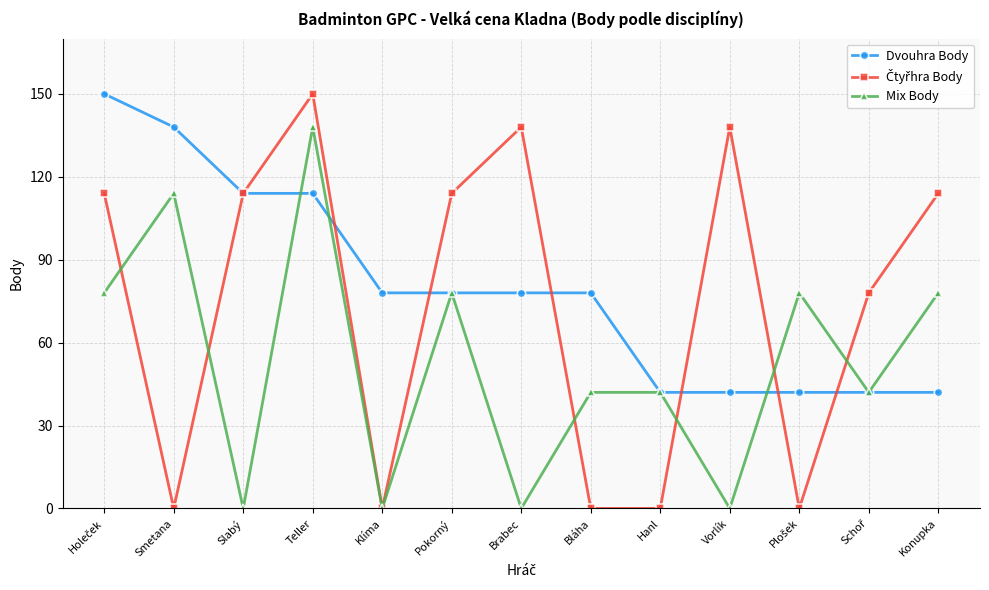

What is the maximum value shown in the chart?

150